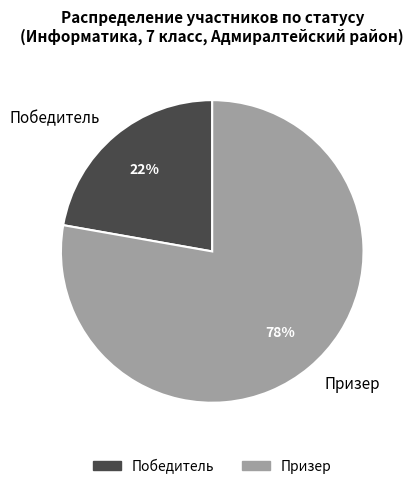

Rank the categories by value from lowest to highest.

Победитель, Призер